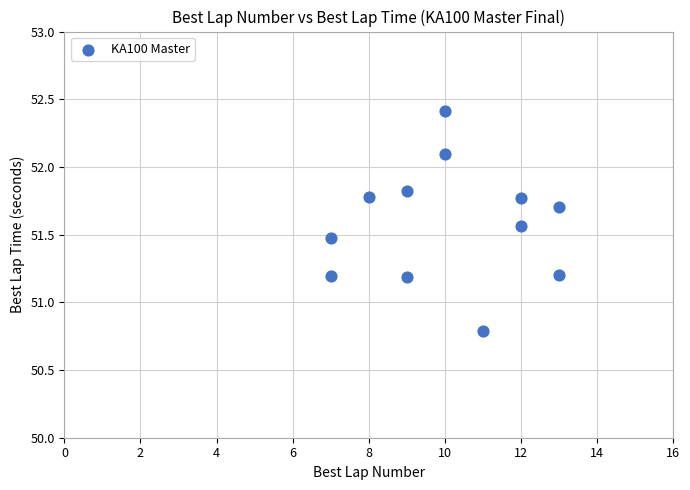

What is the range of X values (max minus min)?

6.0